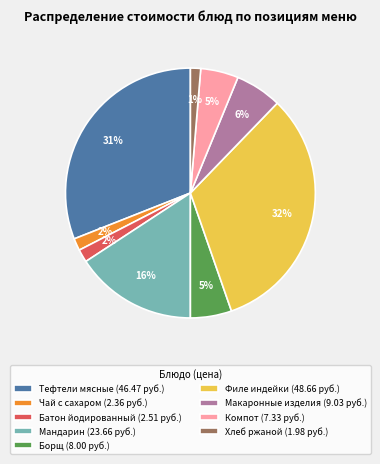

How many slices are in this pie chart?

9